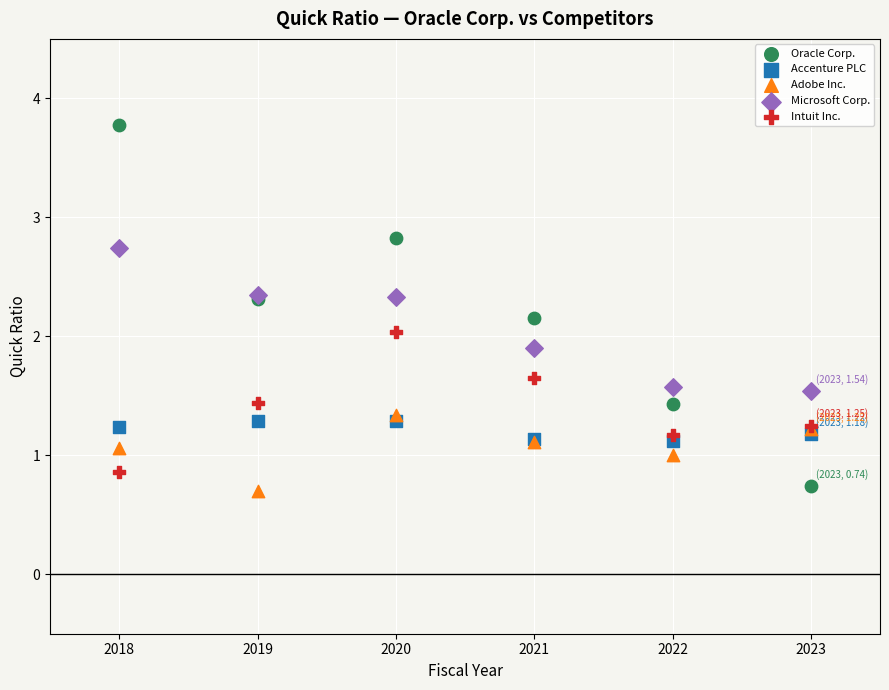

Which series has the largest Y range (max minus min)?

Oracle Corp.